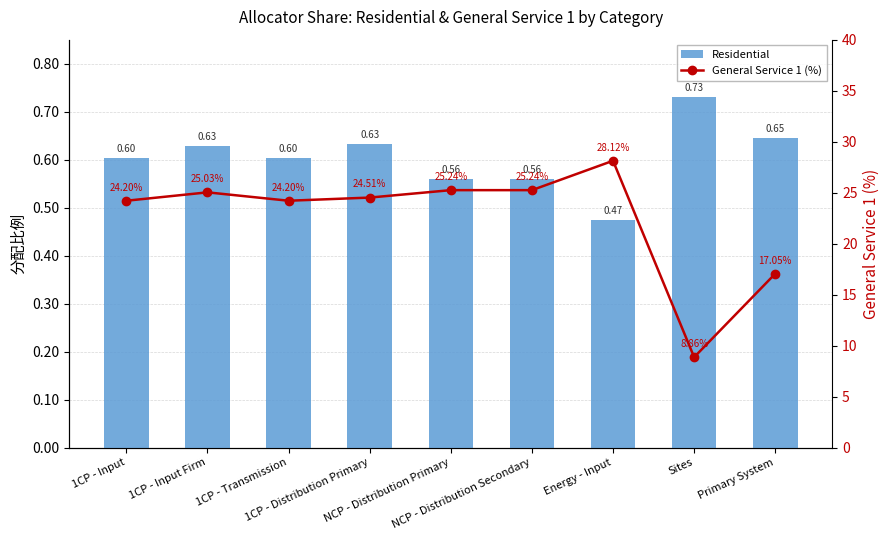

How many groups of bars are there?

9